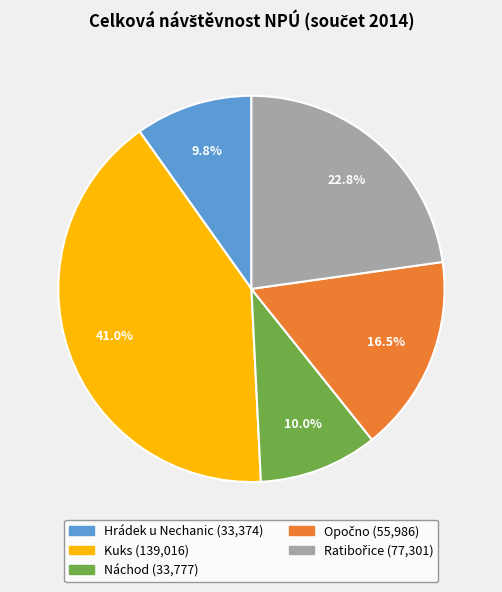

Is Kuks the majority of the pie?

No